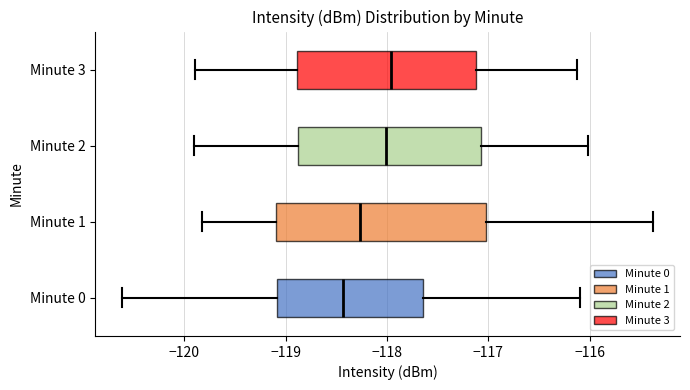

Reading bottom to top, read every box against the x-axis: the position of its median line, the range the box covers, and the ends of its whiskers. The values are not printed on the chart, so give them approximately, as read against the axis.

Minute 0: median -118.4, box -119.1 to -117.6, whiskers -120.6 to -116.1
Minute 1: median -118.3, box -119.1 to -117.0, whiskers -119.8 to -115.4
Minute 2: median -118.0, box -118.9 to -117.1, whiskers -119.9 to -116.0
Minute 3: median -118.0, box -118.9 to -117.1, whiskers -119.9 to -116.1